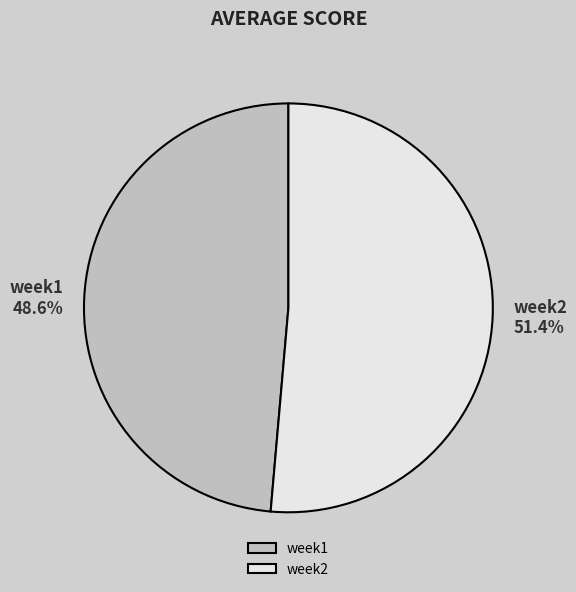

Which has a higher value, week1 or week2?

week2